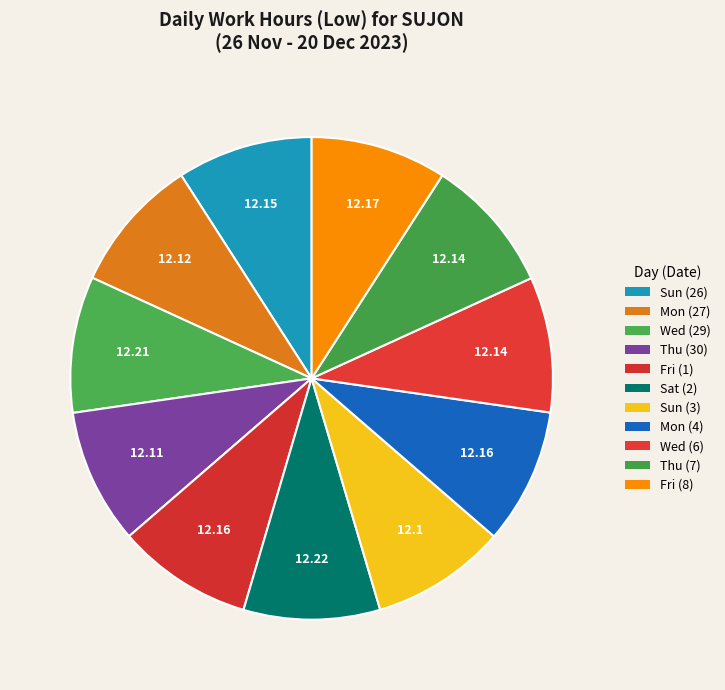

Is Thu (30) the majority of the pie?

No